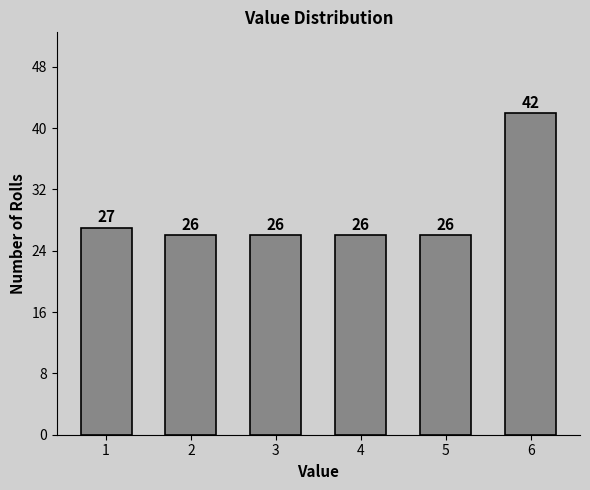

Reading right to left, transcribe all the data shown in this chart.

42	26	26	26	26	27